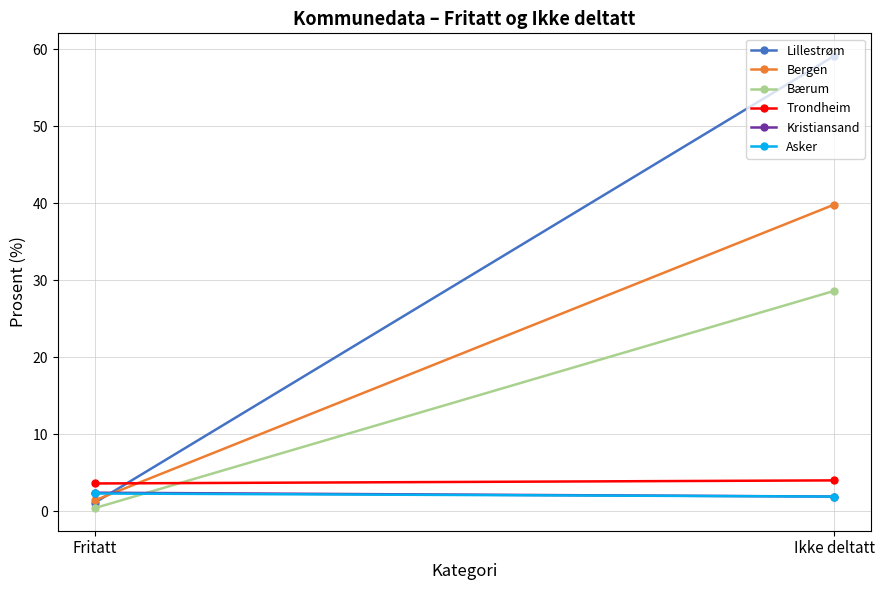

Reading right to left, transcribe all the data shown in this chart.

Lillestrøm: 59.1	1.1
Bergen: 39.8	1.4
Bærum: 28.6	0.4
Trondheim: 4.0	3.6
Kristiansand: 1.9	2.4
Asker: 1.9	2.3